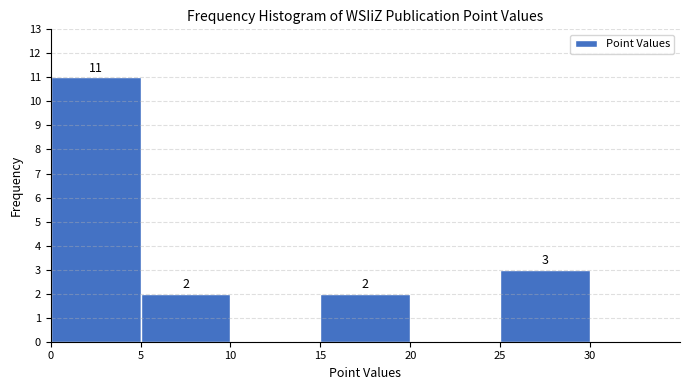

Which range on the x-axis has the tallest bar?

0 to 5